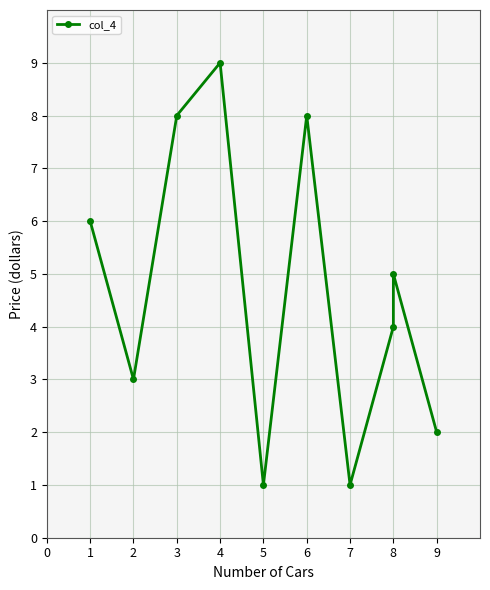

What is the average value?

5